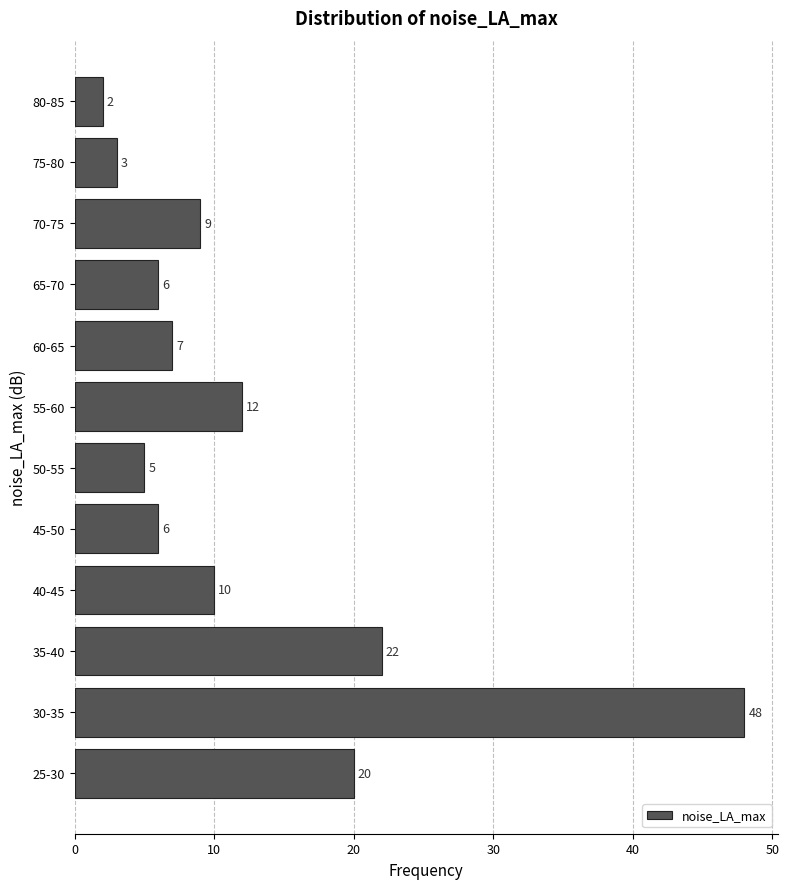

Reading bottom to top, extract all data points from this chart.

25-30=20	30-35=48	35-40=22	40-45=10	45-50=6	50-55=5	55-60=12	60-65=7	65-70=6	70-75=9	75-80=3	80-85=2